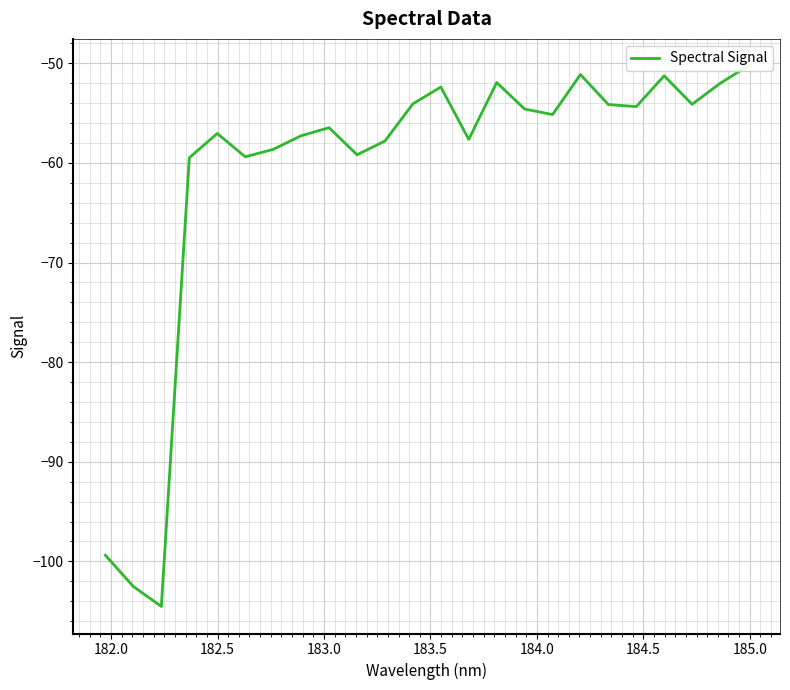

Reading left to right, extract all data points from this chart.

-99.4	-102.5	-104.5	-59.5	-57.0	-59.4	-58.6	-57.3	-56.5	-59.2	-57.8	-54.1	-52.4	-57.6	-51.9	-54.6	-55.1	-51.1	-54.1	-54.3	-51.2	-54.1	-52.0	-50.3